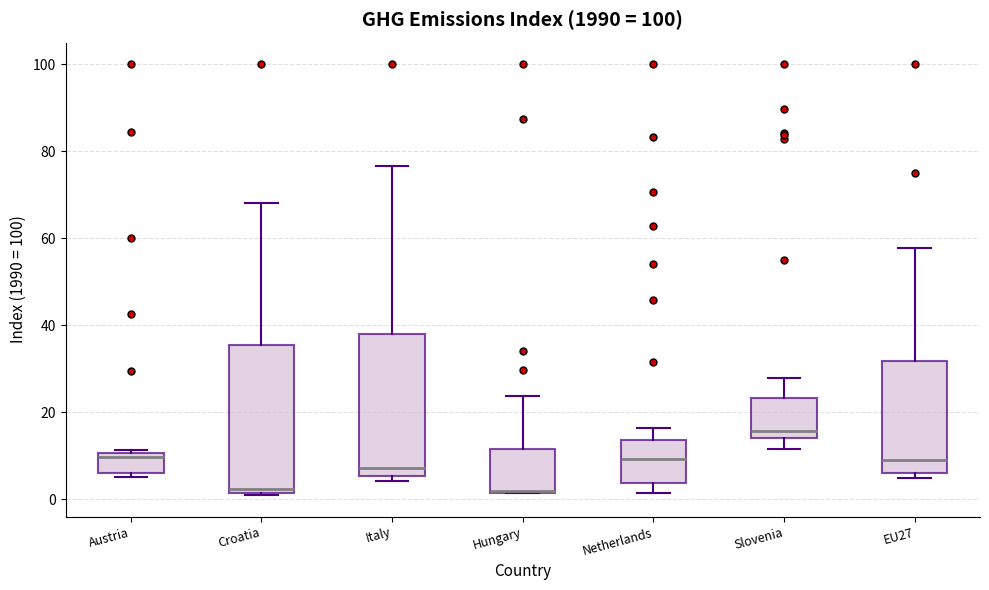

Reading left to right, transcribe this box plot: for each box, give where its median line is, the range the box spans, and where its two whiskers end, as read against the y-axis. The values are not printed on the chart, so give them approximately, as read against the axis.

Austria: median 10 (just below the box's upper edge), box 6 to 10, whiskers 6 (just below the box's lower edge) to 12
Croatia: median 2 (just above the box's lower edge), box 2 to 36, whiskers 0 to 68
Italy: median 8, box 6 to 38, whiskers 4 to 76
Hungary: median 2 (drawn on the box's lower edge), box 2 to 12, whiskers 2 to 24
Netherlands: median 10, box 4 to 14, whiskers 2 to 16
Slovenia: median 16, box 14 to 24, whiskers 12 to 28
EU27: median 8, box 6 to 32, whiskers 4 to 58